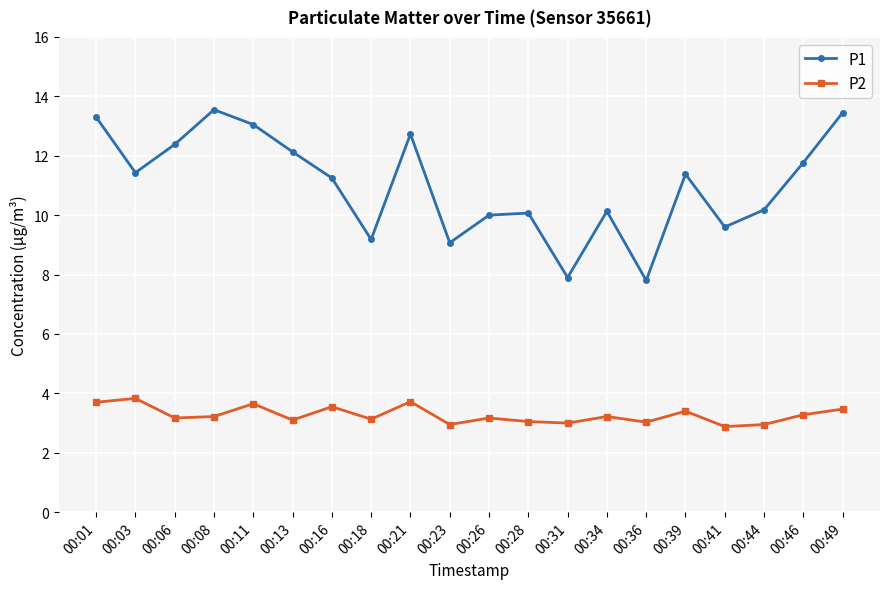

True or false: P1 has more than 0 interior local peaks.

True